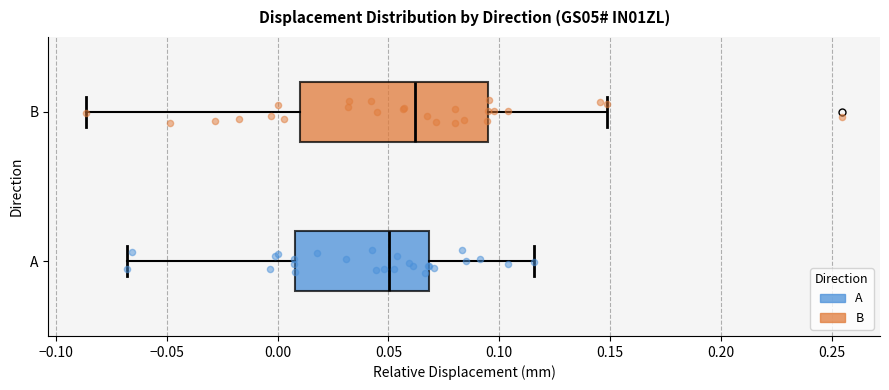

Reading bottom to top, read every box against the x-axis: the position of its median line, the range the box covers, and the ends of its whiskers. The values are not printed on the chart, so give them approximately, as read against the axis.

A: median 0.050, box 0.010 to 0.070, whiskers -0.070 to 0.115
B: median 0.060, box 0.010 to 0.095, whiskers -0.085 to 0.150